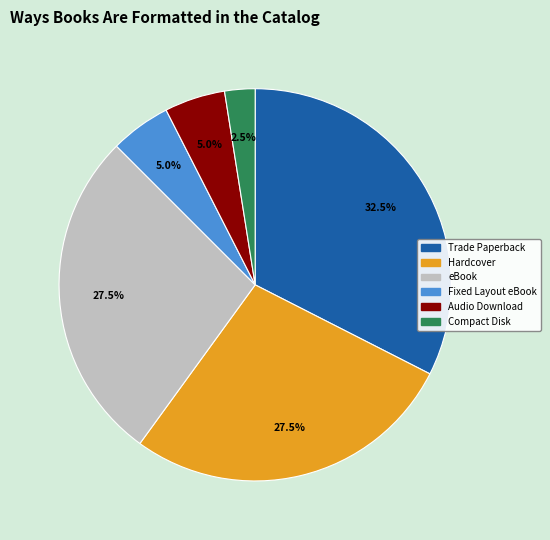

How many slices are in this pie chart?

6